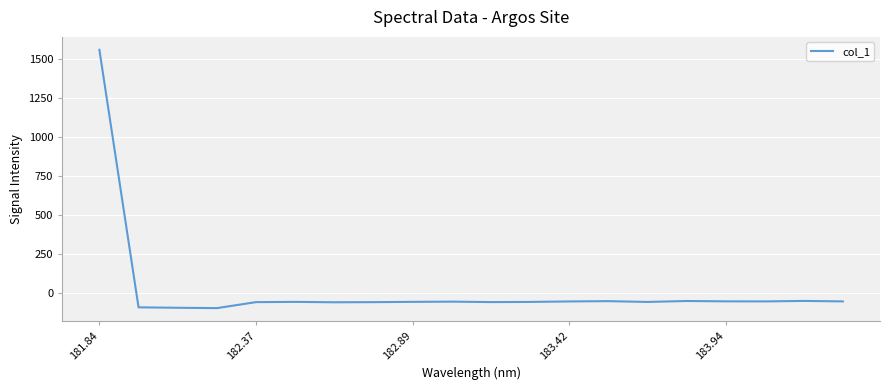

What is the sum of all values?

360.6